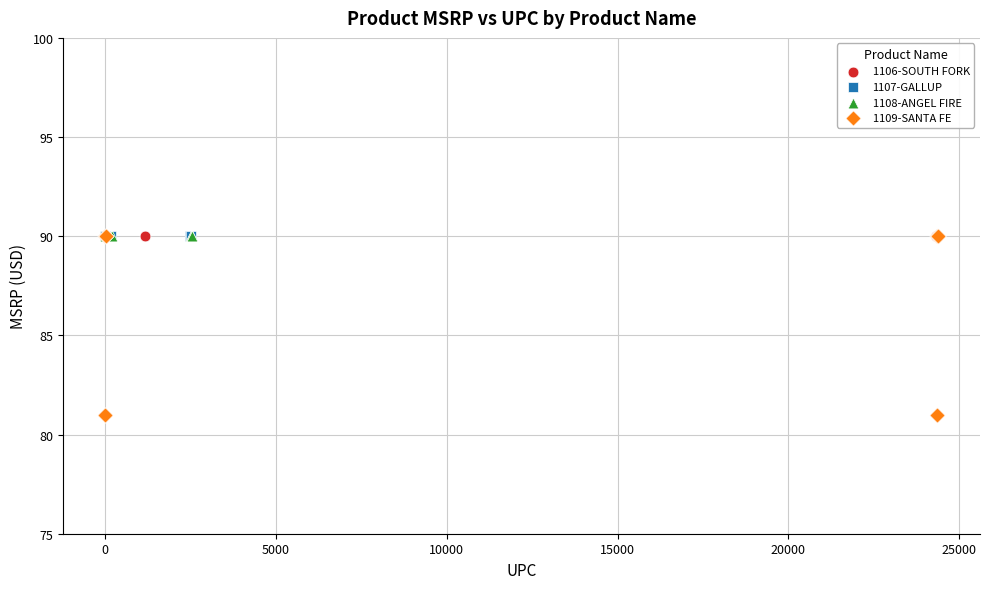

Which series contains the lowest Y value?

1109-SANTA FE